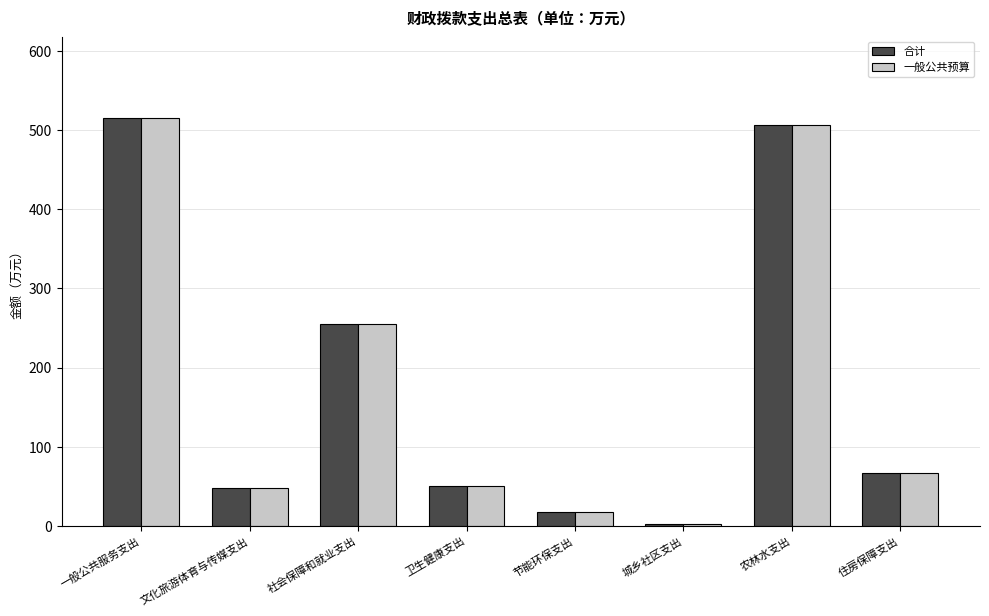

At how many categories does at least one series exceed 102?

3